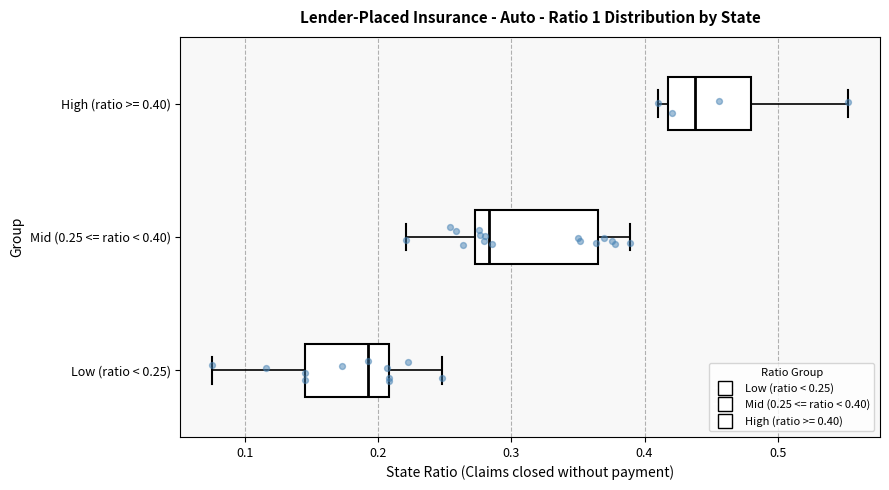

Reading bottom to top, transcribe this box plot: for each box, give where its median line is, the range the box spans, and where its two whiskers end, as read against the x-axis. The values are not printed on the chart, so give them approximately, as read against the axis.

Low (ratio < 0.25): median 0.19, box 0.15 to 0.21, whiskers 0.08 to 0.25
Mid (0.25 <= ratio < 0.40): median 0.28, box 0.27 to 0.37, whiskers 0.22 to 0.39
High (ratio >= 0.40): median 0.44, box 0.42 to 0.48, whiskers 0.41 to 0.55